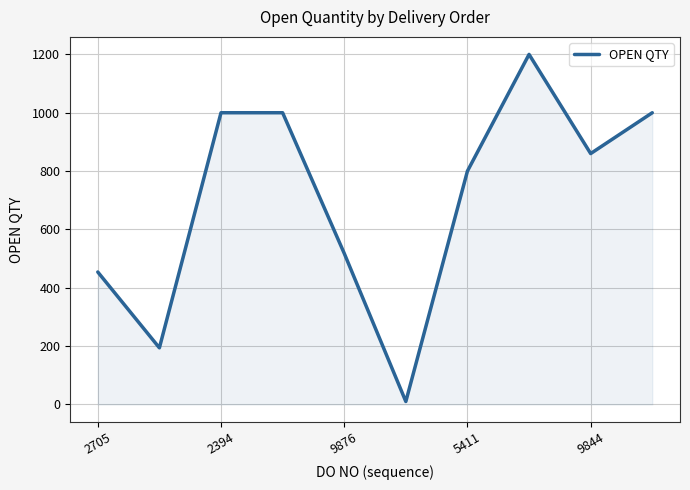

Reading left to right, transcribe all the data shown in this chart.

454	194	1000	1000	518	10	800	1200	860	1000